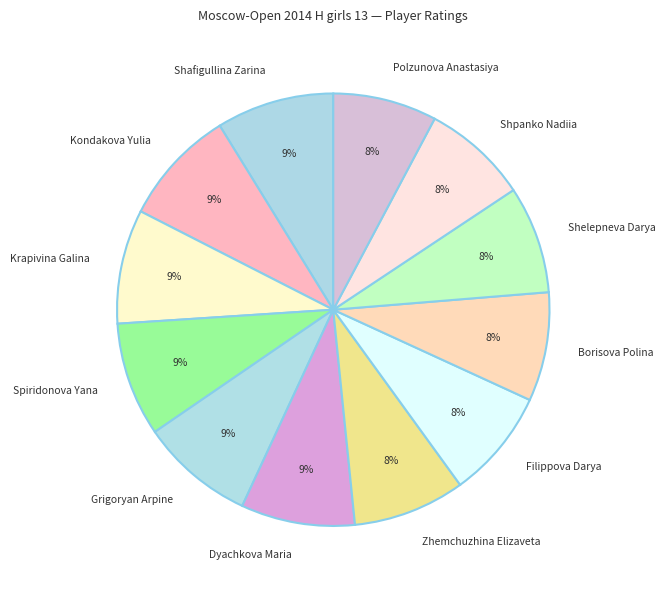

Is there a majority slice in this chart?

No